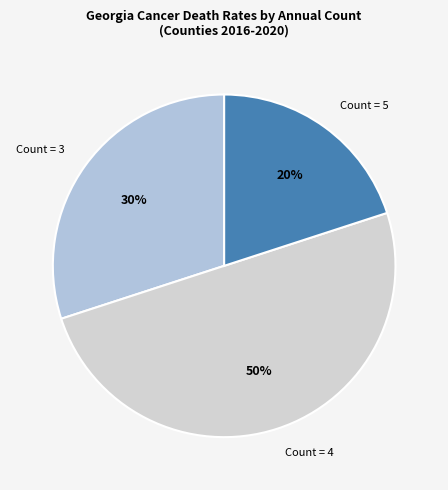

Is the sum of Count = 4 and Count = 5 greater than half?

Yes